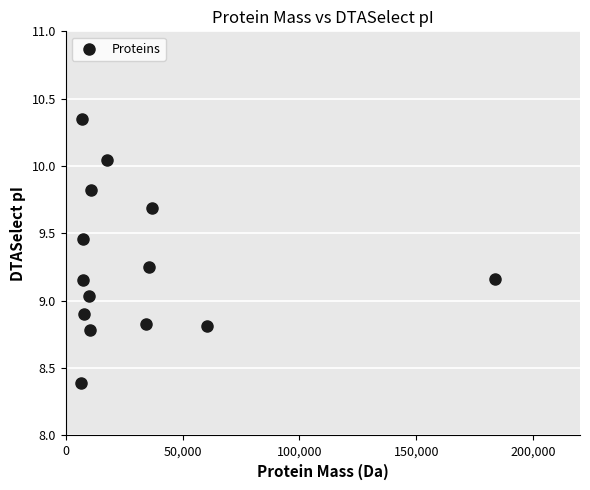

What is the range of Y values (max minus min)?

2.0